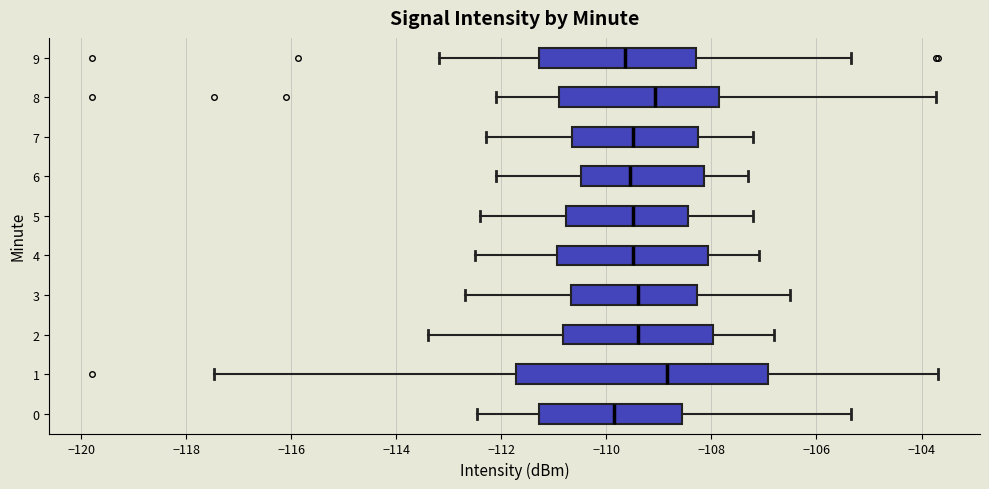

Reading bottom to top, read every box against the x-axis: the position of its median line, the range the box covers, and the ends of its whiskers. The values are not printed on the chart, so give them approximately, as read against the axis.

0: median -109.8, box -111.2 to -108.6, whiskers -112.4 to -105.4
1: median -108.8, box -111.8 to -107.0, whiskers -117.4 to -103.6
2: median -109.4, box -110.8 to -108.0, whiskers -113.4 to -106.8
3: median -109.4, box -110.6 to -108.2, whiskers -112.6 to -106.4
4: median -109.4, box -111.0 to -108.0, whiskers -112.4 to -107.0
5: median -109.4, box -110.8 to -108.4, whiskers -112.4 to -107.2
6: median -109.6, box -110.4 to -108.2, whiskers -112.0 to -107.2
7: median -109.4, box -110.6 to -108.2, whiskers -112.2 to -107.2
8: median -109.0, box -110.8 to -107.8, whiskers -112.0 to -103.8
9: median -109.6, box -111.2 to -108.2, whiskers -113.2 to -105.4